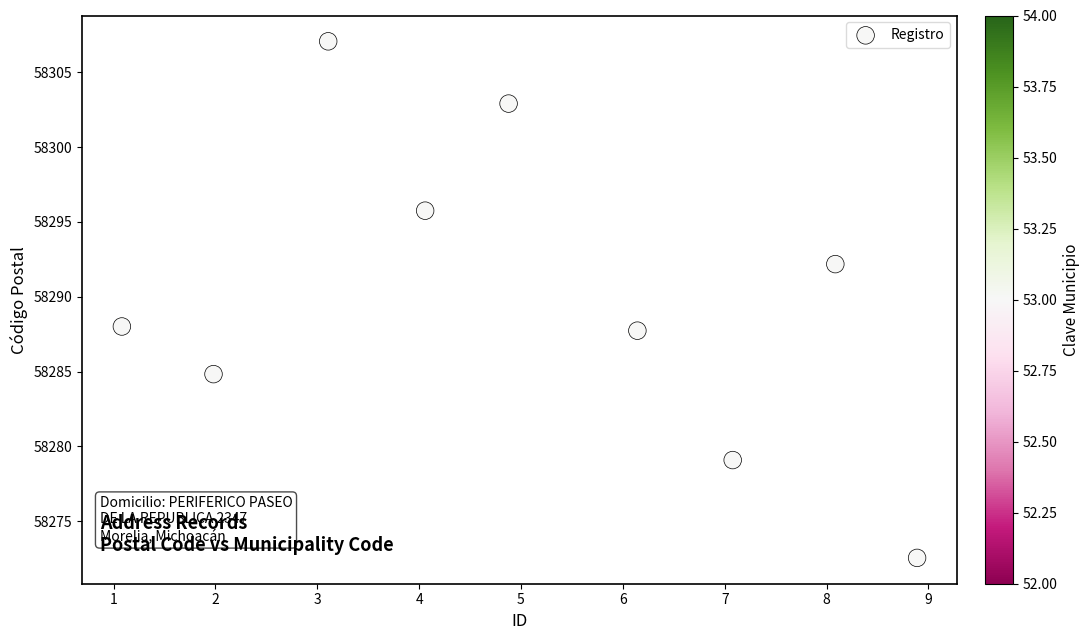

What is the range of Y values (max minus min)?

34.5